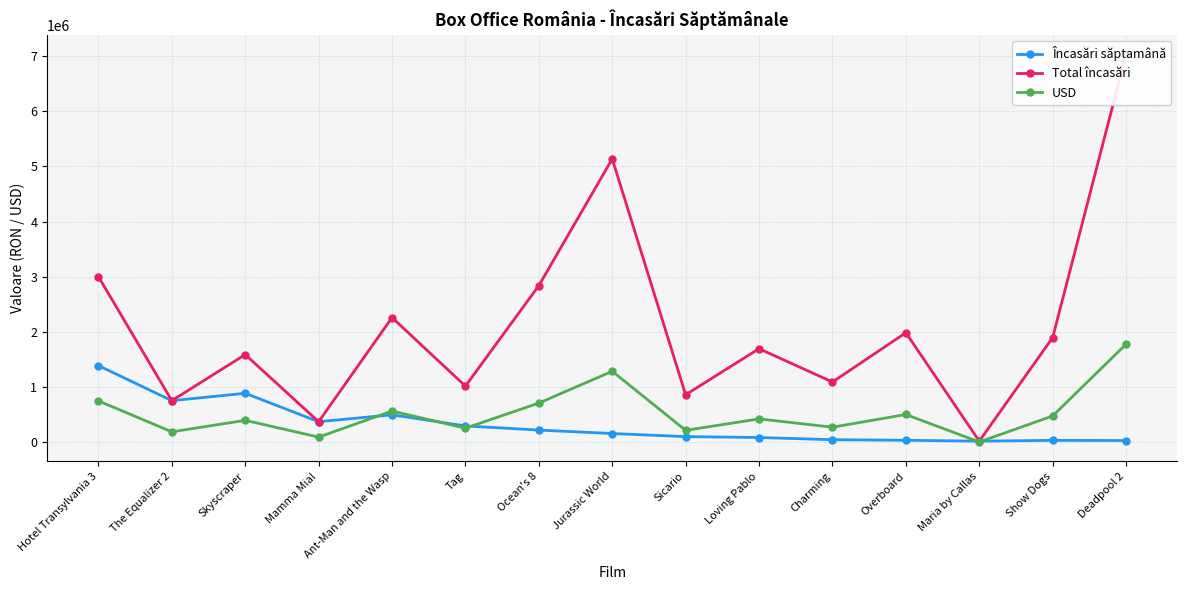

True or false: Total încasări and Încasări săptamână cross at least once.

False